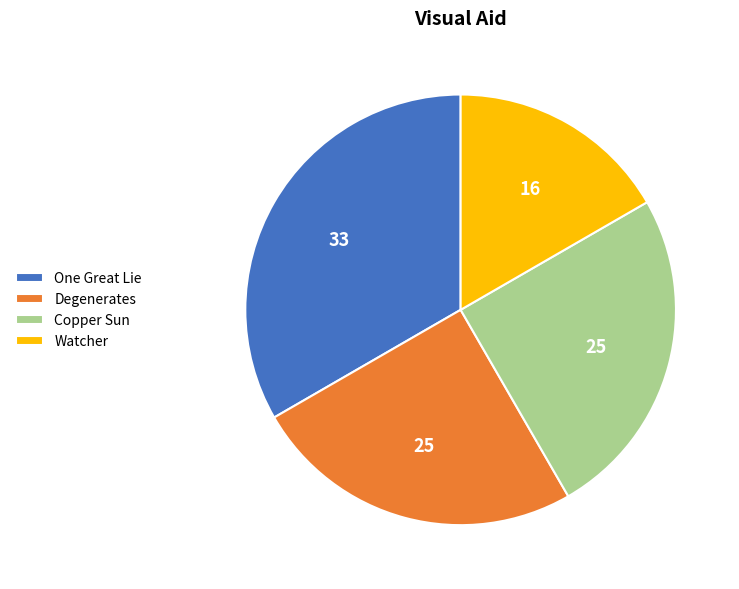

Which slice is the smallest?

Watcher